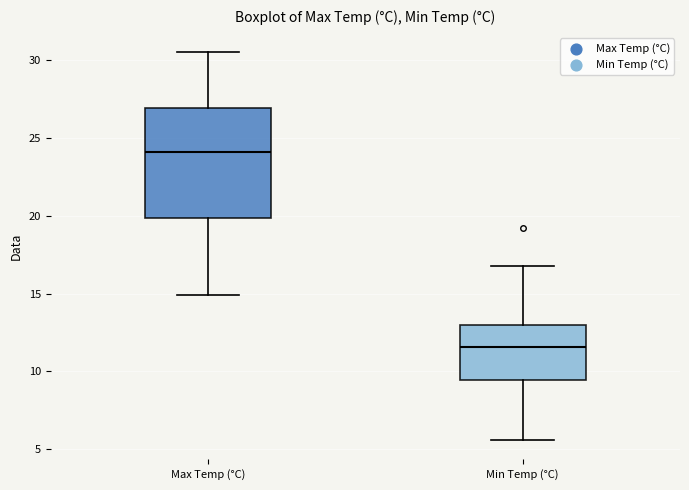

Reading left to right, transcribe this box plot: for each box, give where its median line is, the range the box spans, and where its two whiskers end, as read against the y-axis. The values are not printed on the chart, so give them approximately, as read against the axis.

Max Temp (°C): median 24.0, box 20.0 to 27.0, whiskers 15.0 to 30.5
Min Temp (°C): median 11.5, box 9.5 to 13.0, whiskers 5.5 to 17.0